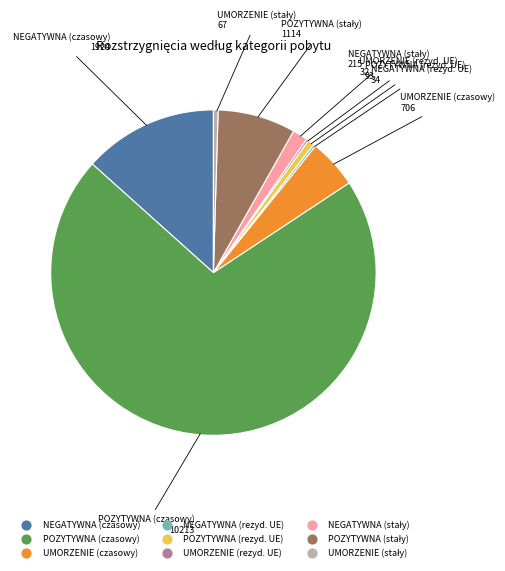

Which category has the biggest portion of the pie?

POZYTYWNA (czasowy)